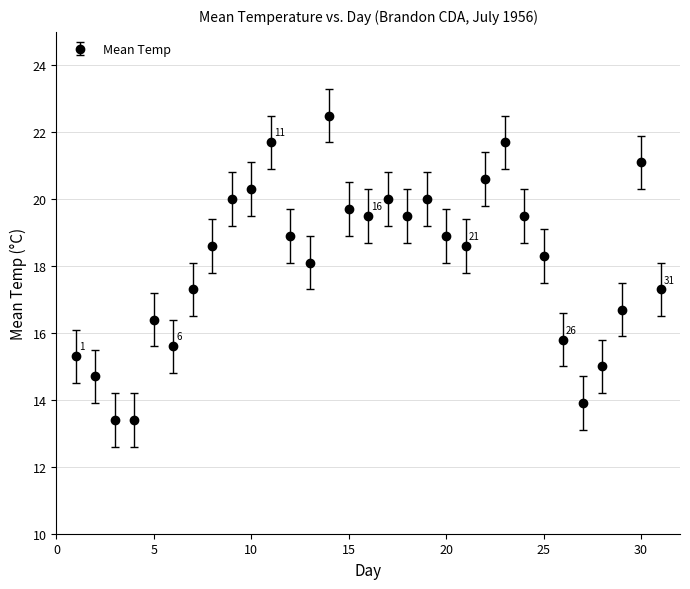

True or false: the data has more than 0 interior local peaks.

True